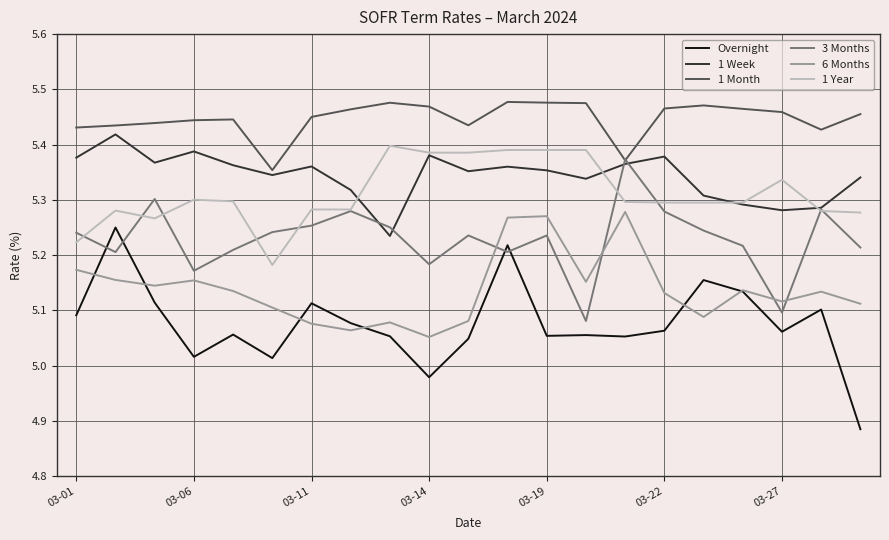

True or false: 6 Months and 1 Month cross at least once.

False